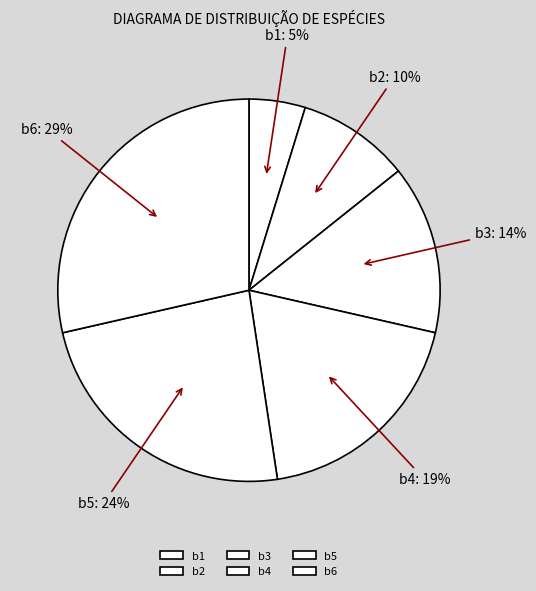

To the nearest percent, what is the average slice percentage?

17%